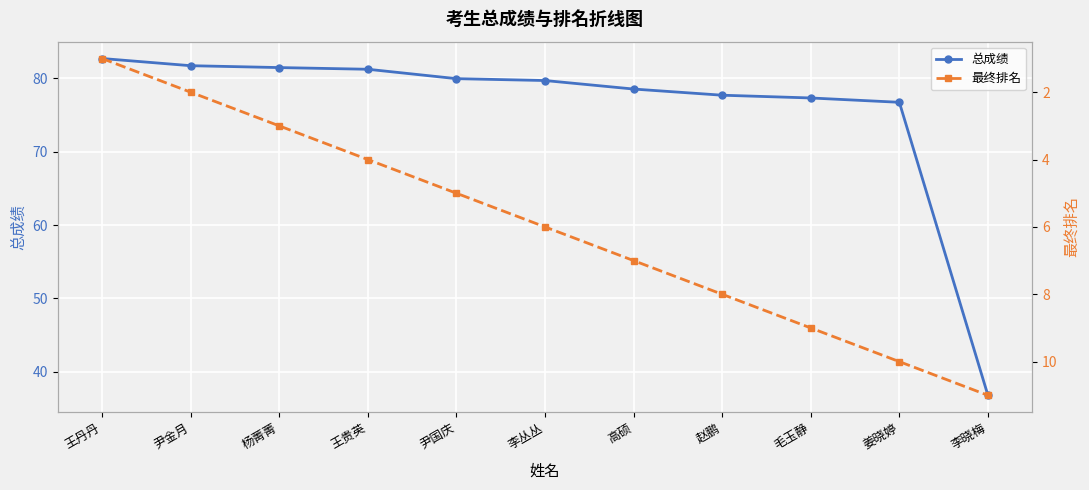

What is the approximate value of 总成绩 at 李丛丛?

79.7